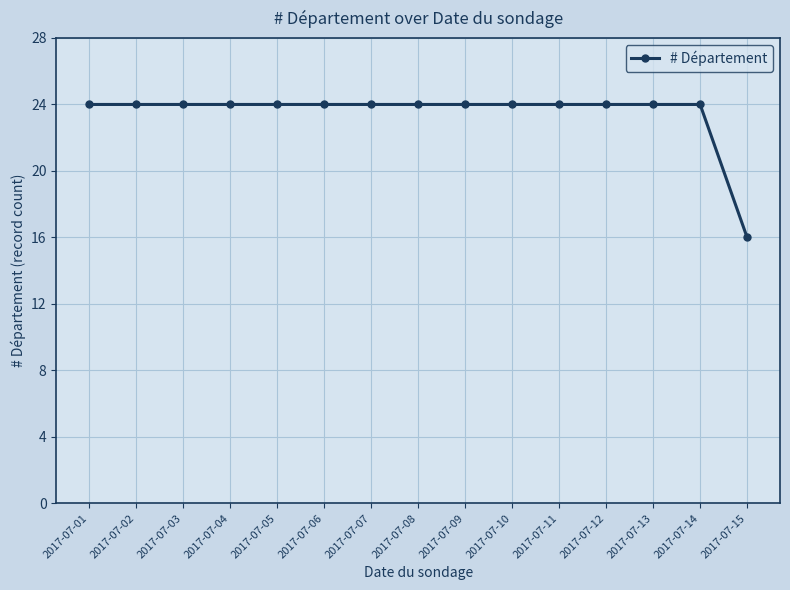

Does the chart display data point markers on the line(s)?

Yes